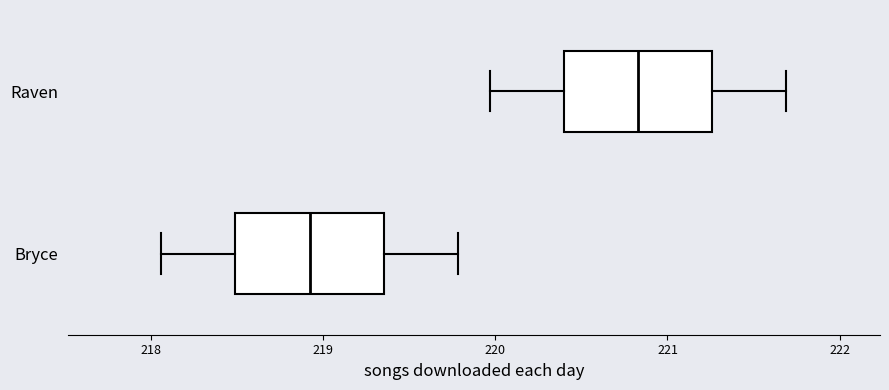

Which box's median line is the furthest to the left?

Bryce